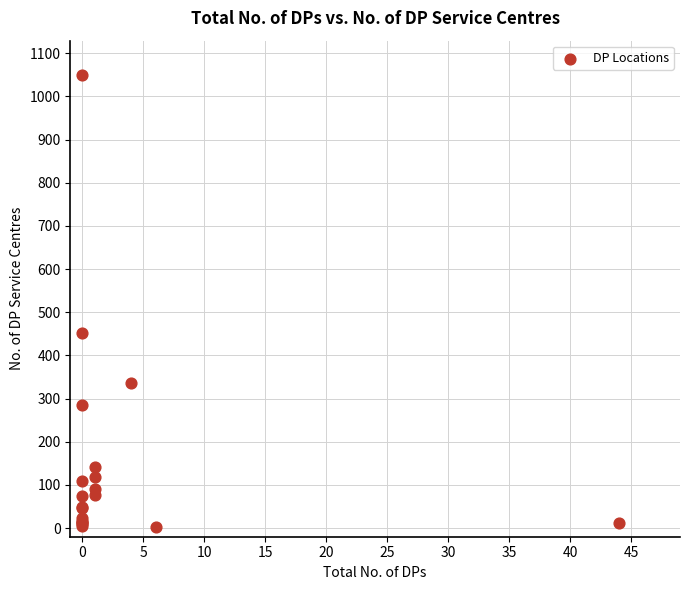

What Y value in the scatter plot is closest to 526?

452